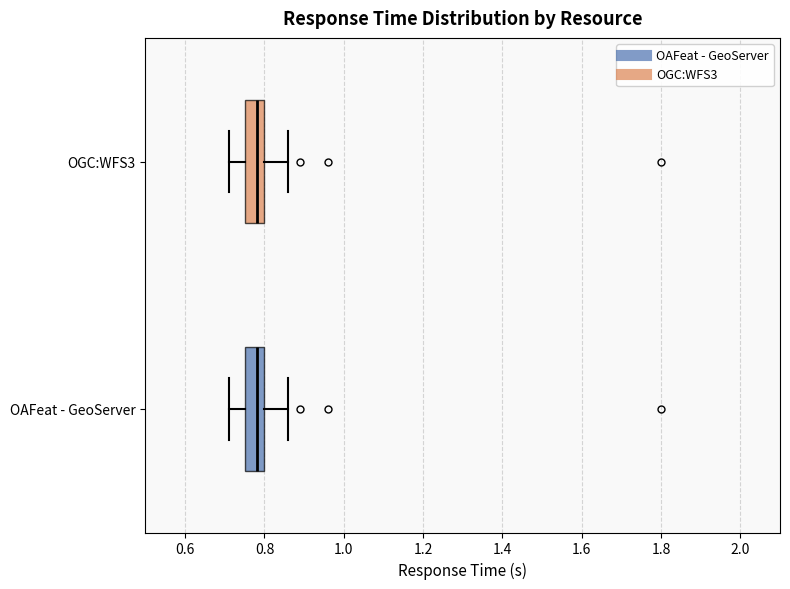

Reading bottom to top, read every box against the x-axis: the position of its median line, the range the box covers, and the ends of its whiskers. The values are not printed on the chart, so give them approximately, as read against the axis.

OAFeat - GeoServer: median 0.78, box 0.76 to 0.80, whiskers 0.72 to 0.86
OGC:WFS3: median 0.78, box 0.76 to 0.80, whiskers 0.72 to 0.86